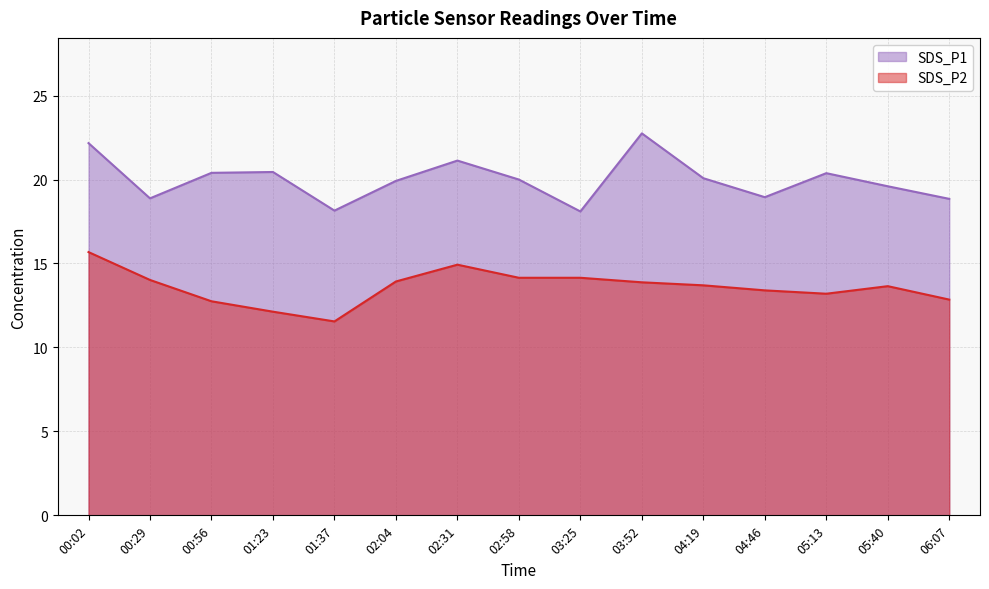

What is the sum of the SDS_P2 values at 04:46 and 01:37?

25.0